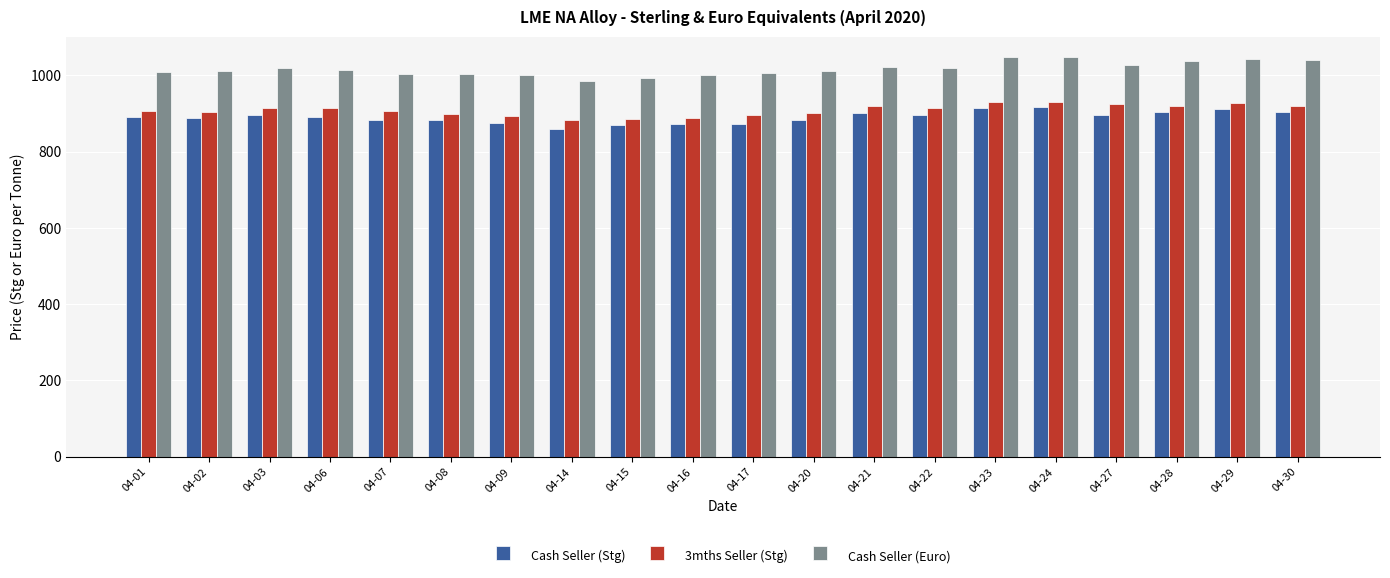

Which series has the largest range (max minus min)?

Cash Seller (Euro)